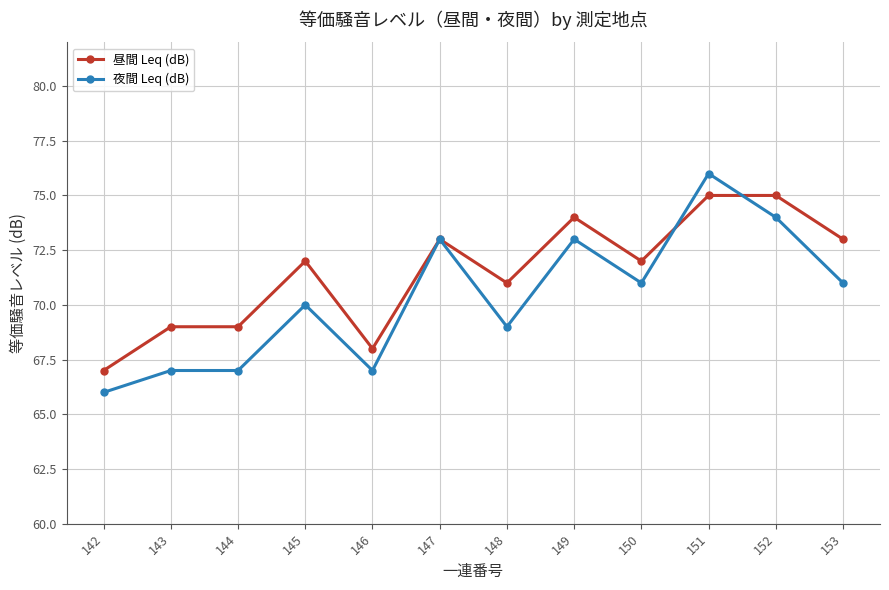

Reading left to right, list all the values displayed in this chart.

昼間 Leq (dB): 67	69	69	72	68	73	71	74	72	75	75	73
夜間 Leq (dB): 66	67	67	70	67	73	69	73	71	76	74	71